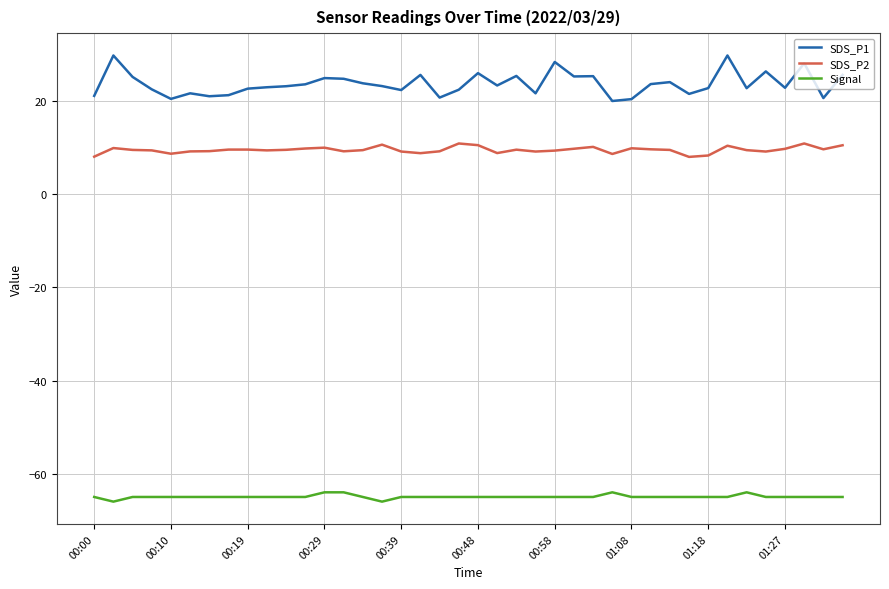

List the series in order of their peak value, lowest first.

Signal, SDS_P2, SDS_P1